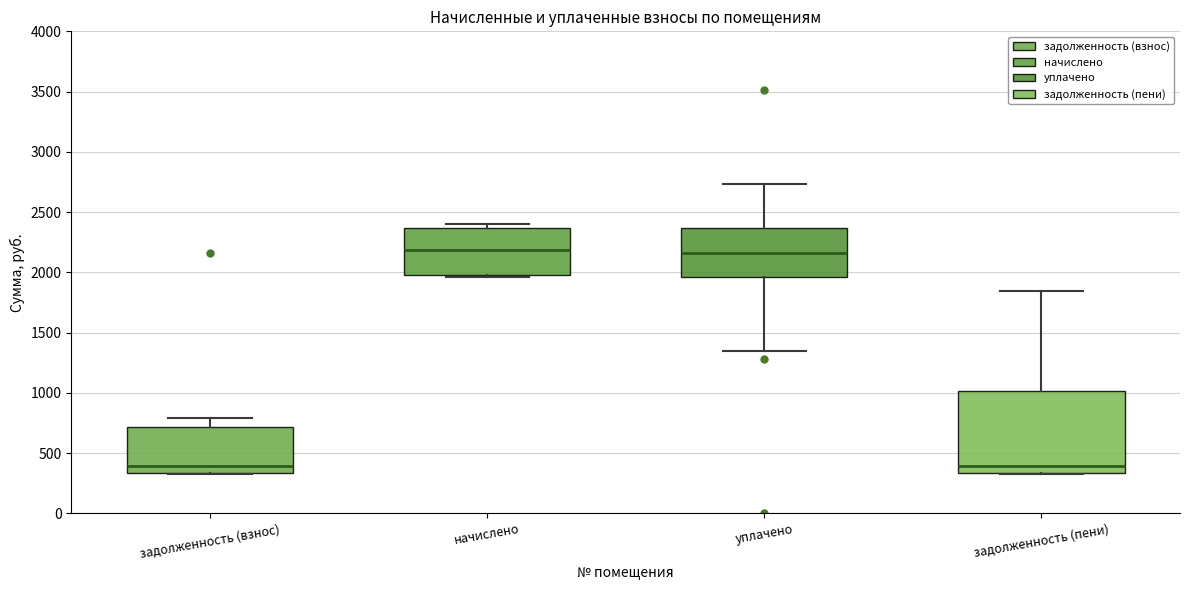

Reading left to right, transcribe this box plot: for each box, give where its median line is, the range the box spans, and where its two whiskers end, as read against the y-axis. The values are not printed on the chart, so give them approximately, as read against the axis.

задолженность (взнос): median 400, box 350 to 700, whiskers 350 to 800
начислено: median 2200, box 2000 to 2350, whiskers 1950 to 2400
уплачено: median 2150, box 1950 to 2350, whiskers 1350 to 2750
задолженность (пени): median 400, box 350 to 1000, whiskers 350 to 1850